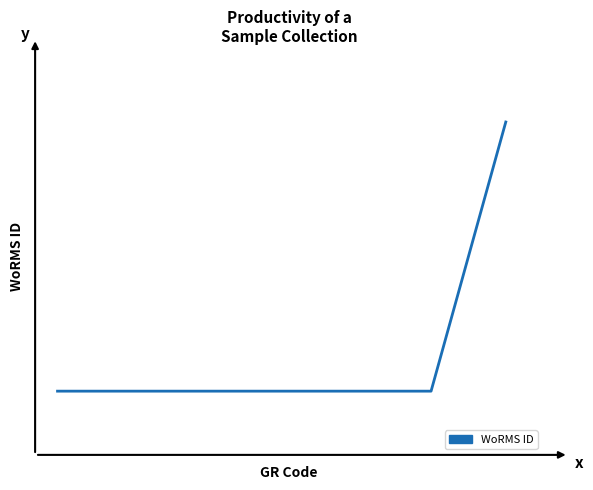

Is this an area chart (filled region under the line)?

No